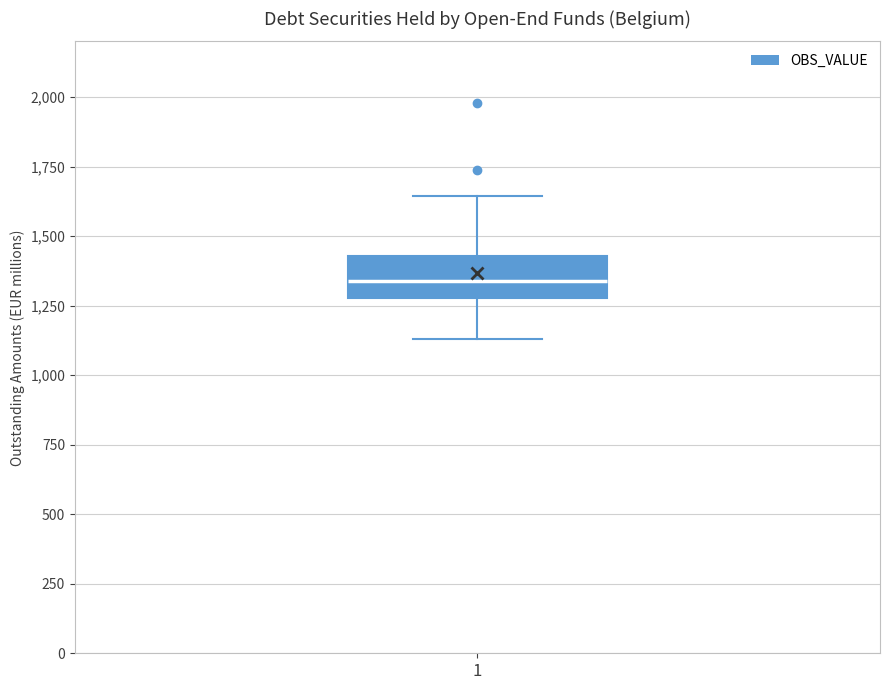

Transcribe this box plot: give where the median line is, the range the box spans, and where the two whiskers end, as read against the y-axis. The values are not printed on the chart, so give them approximately, as read against the axis.

median 1350, box 1300 to 1450, whiskers 1150 to 1650